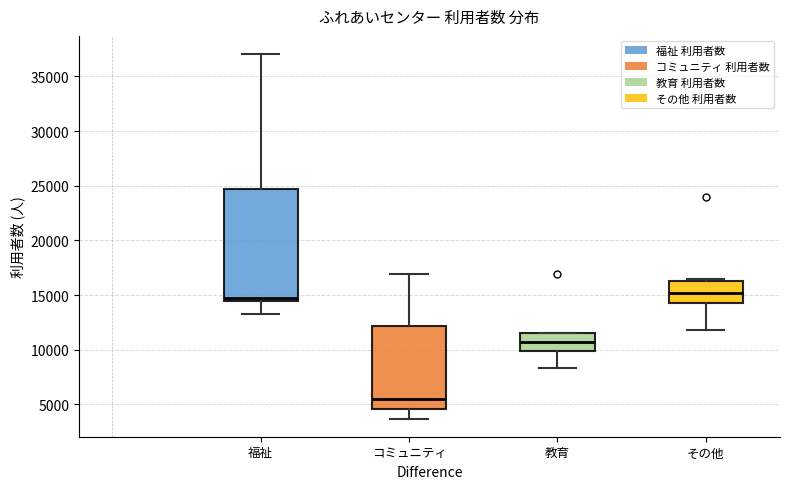

Reading left to right, transcribe this box plot: for each box, give where its median line is, the range the box spans, and where its two whiskers end, as read against the y-axis. The values are not printed on the chart, so give them approximately, as read against the axis.

福祉: median 14500 (just above the box's lower edge), box 14500 to 24500, whiskers 13000 to 37000
コミュニティ: median 5500, box 4500 to 12000, whiskers 3500 to 17000
教育: median 10500, box 10000 to 11500, whiskers 8500 to 11500
その他: median 15000, box 14500 to 16500, whiskers 12000 to 16500 (just above the box's upper edge)